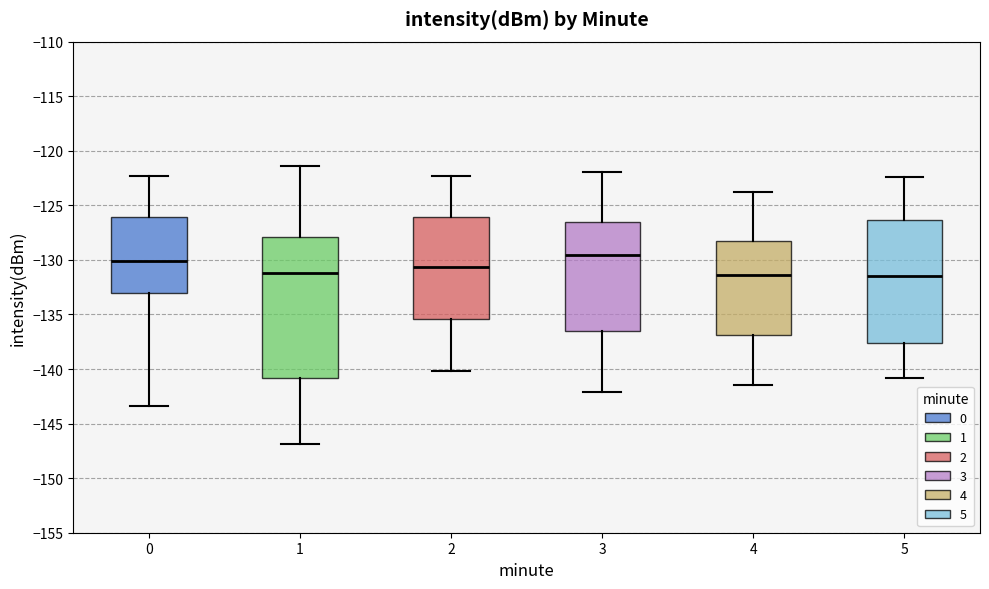

Where is the upper edge of the box at x = 3 on the y-axis? The values are not printed on the chart, so give them approximately, as read against the axis.

-126.5